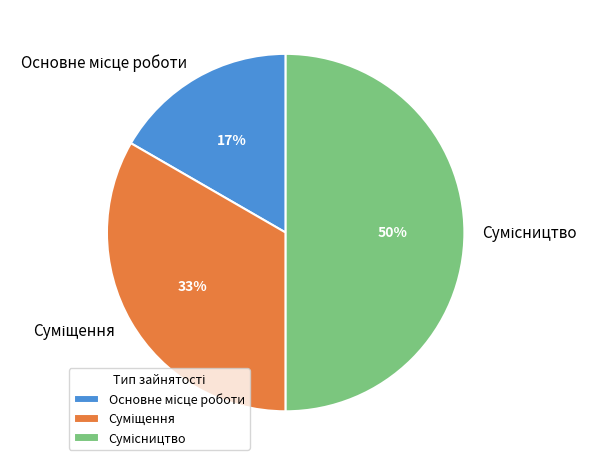

To the nearest percent, what is the average slice percentage?

33%